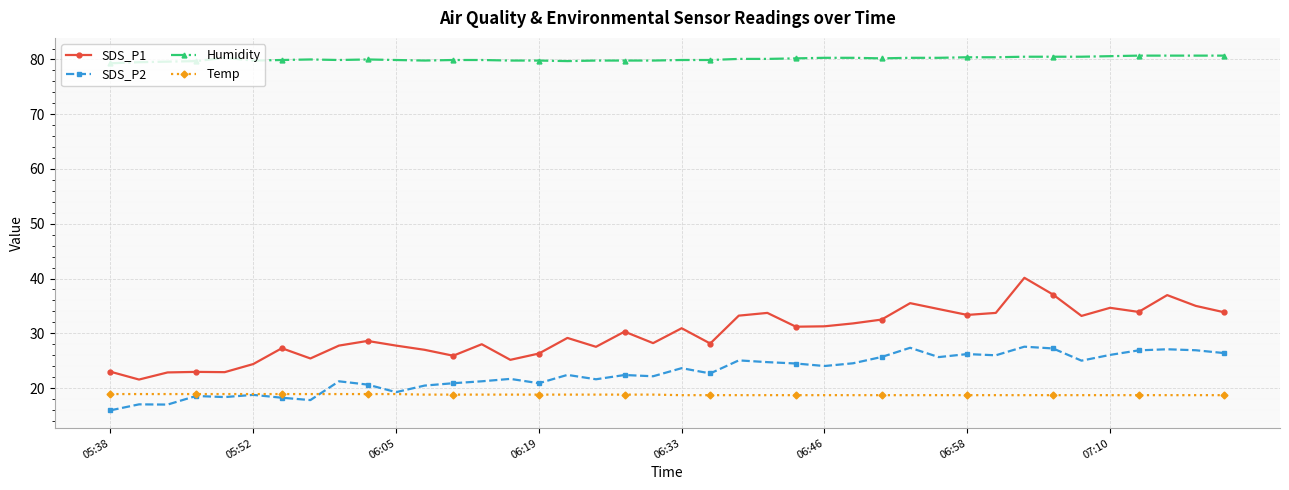

What are all the series names shown in the legend?

SDS_P1, SDS_P2, Humidity, Temp